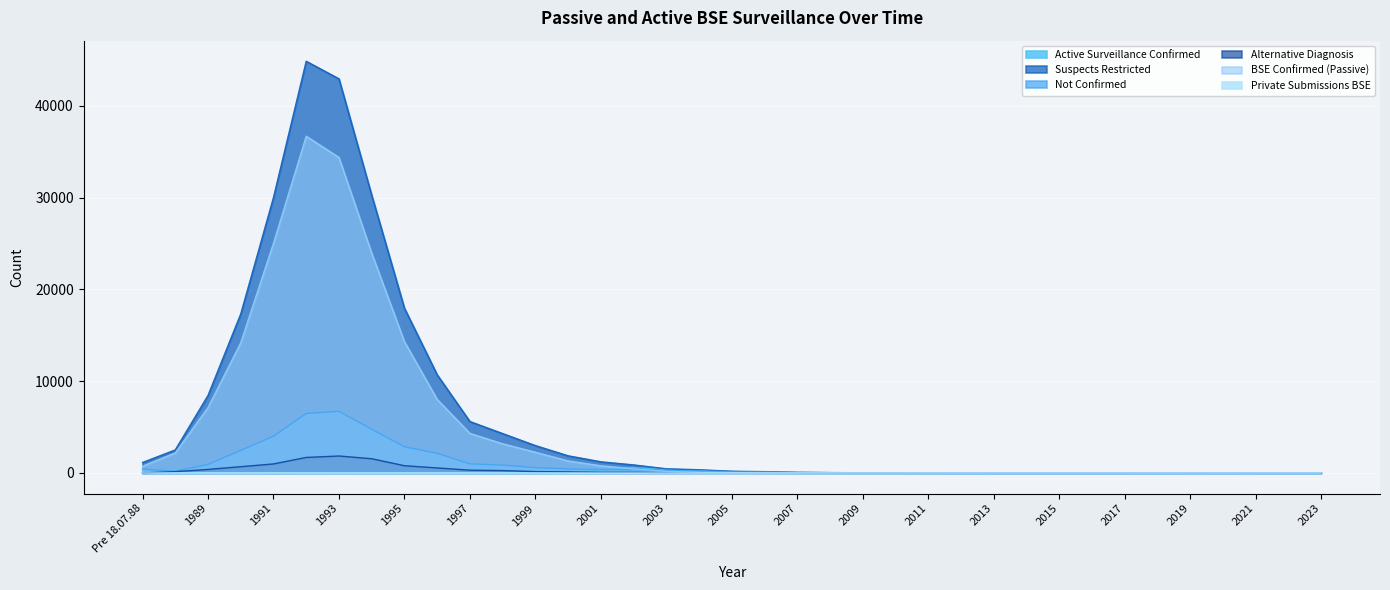

In Alternative Diagnosis, how many points are higher than both neighbors (excluding endpoints)?

4